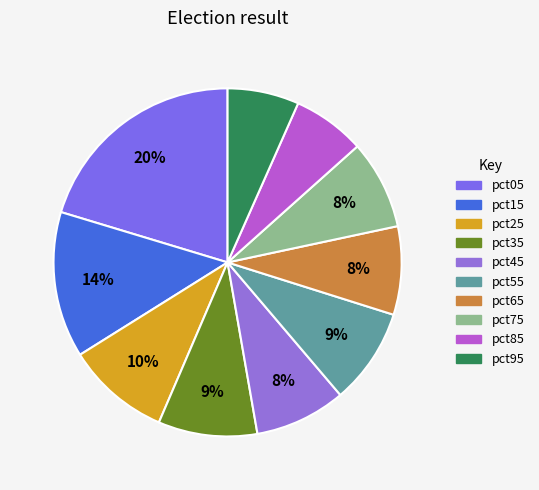

Combined, what portion of the pie is pct75 and pct85?

15.0%